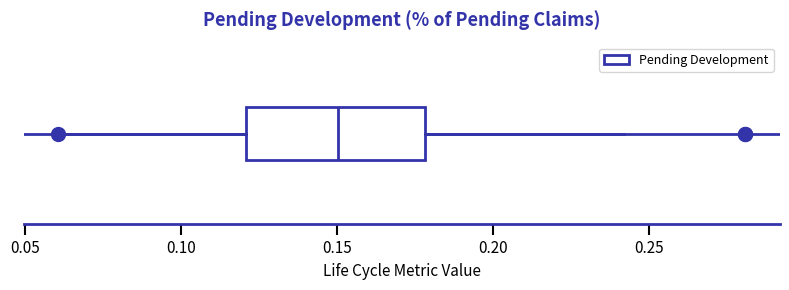

Where does the right whisker of the box end on the x-axis? The values are not printed on the chart, so give them approximately, as read against the axis.

0.24